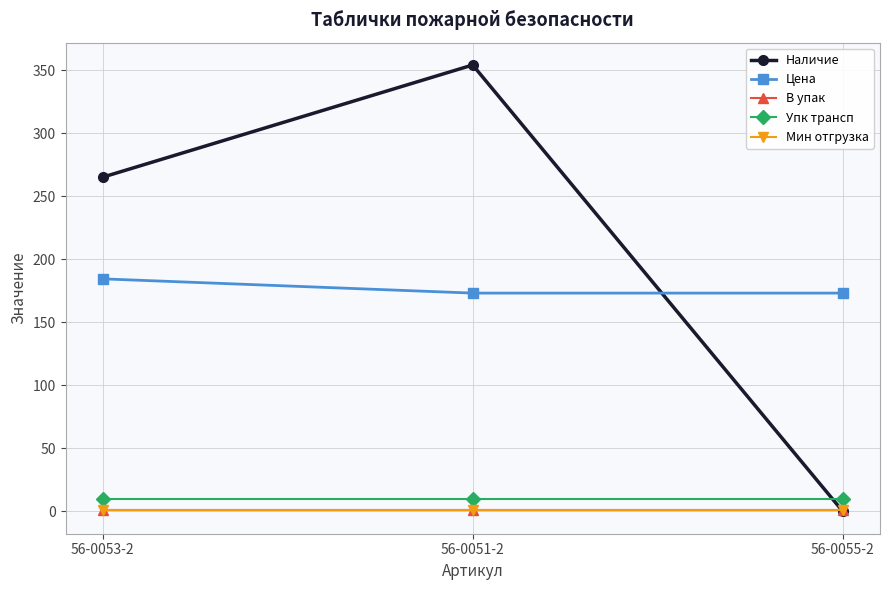

The Мин отгрузка series shows 1.5 at 56-0051-2. True or false?

False